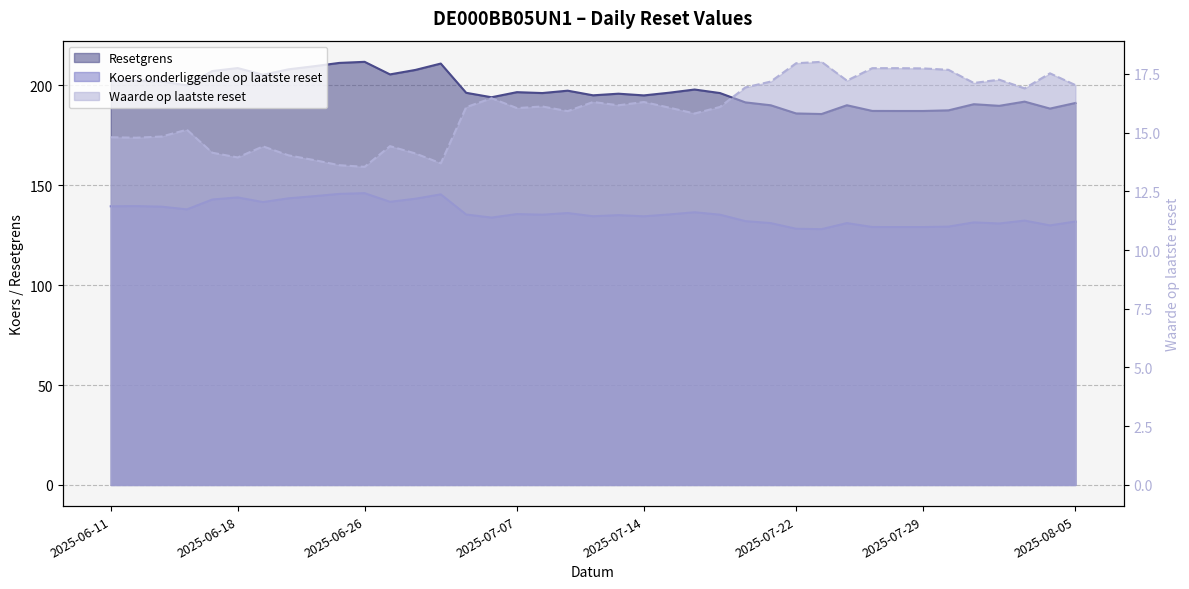

What is the label of the 15th point from the right?

2025-07-17